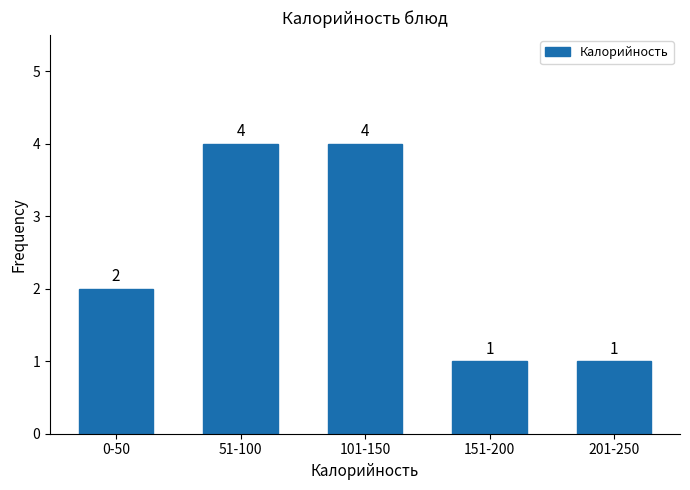

Reading left to right, transcribe all the data shown in this chart.

0-50=2	51-100=4	101-150=4	151-200=1	201-250=1